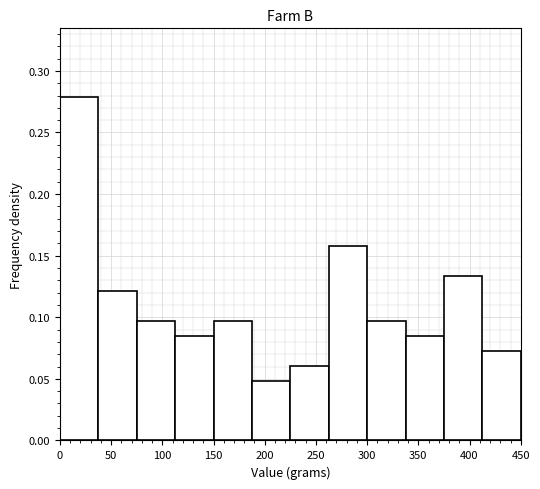

How tall is the bar that spans 225.0 to 262.5 on the x-axis? Neither the bar edges nor the heights are printed on the chart, so give them approximately, as read against the axes.

0.060